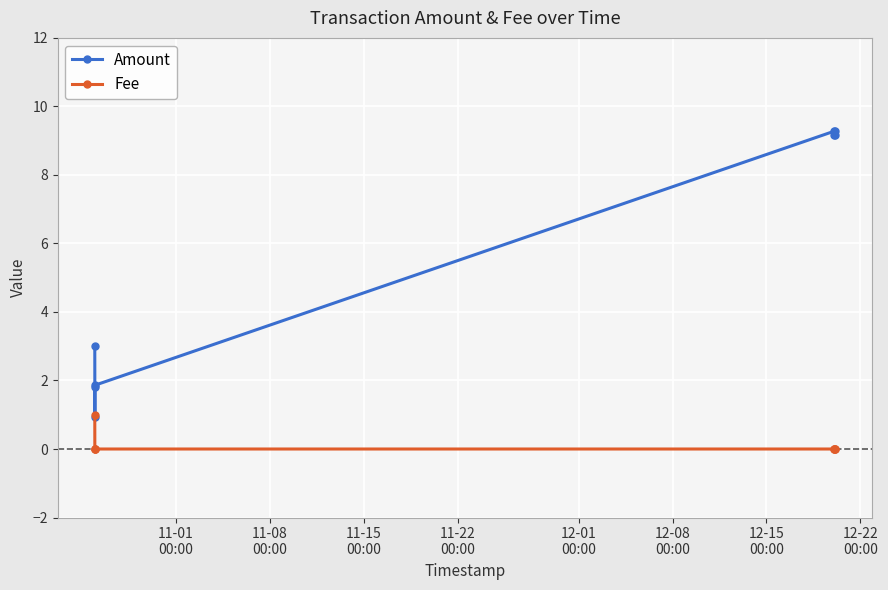

What is the value of the Amount point at the 4th from the left?

1.9